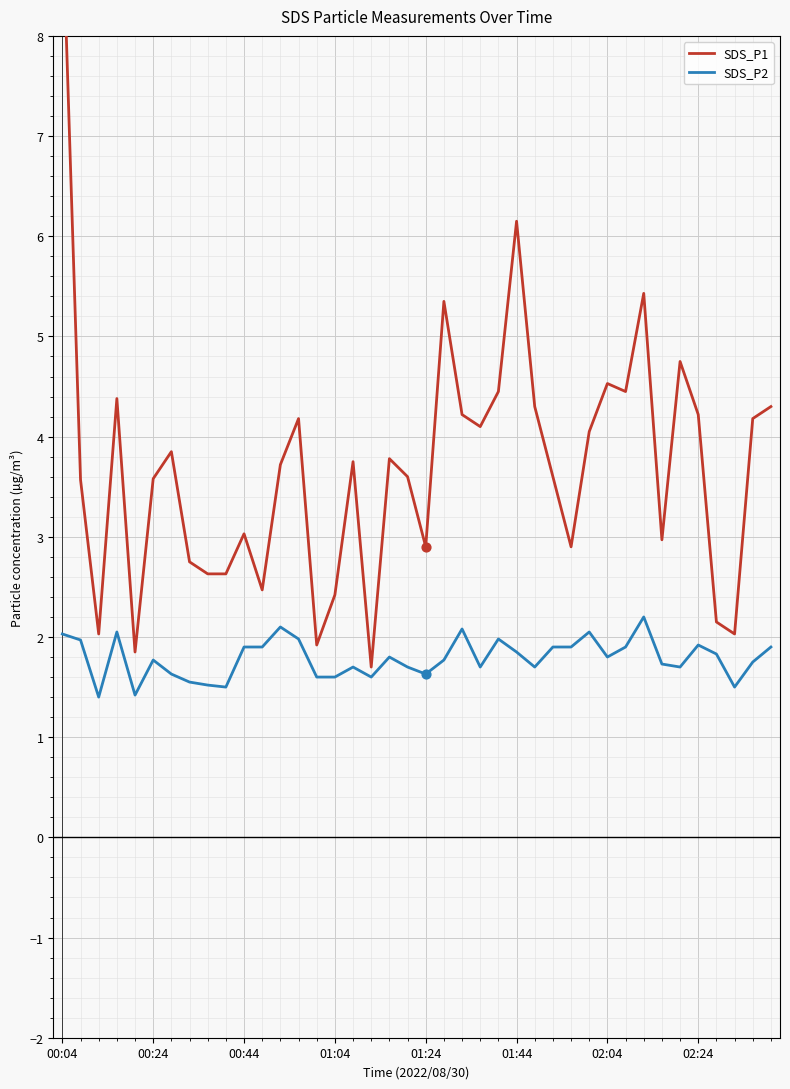

Is it true that SDS_P2 equals 1.9 at 02:24?

True